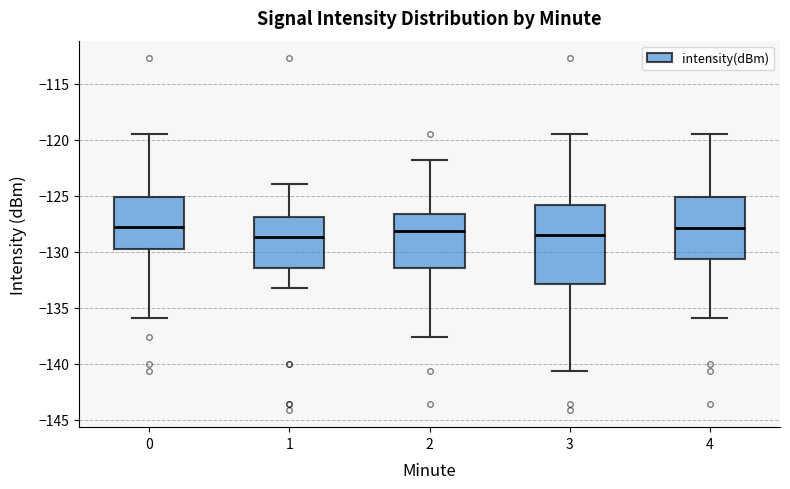

Which box is the tallest, from its lower edge to its upper edge?

3